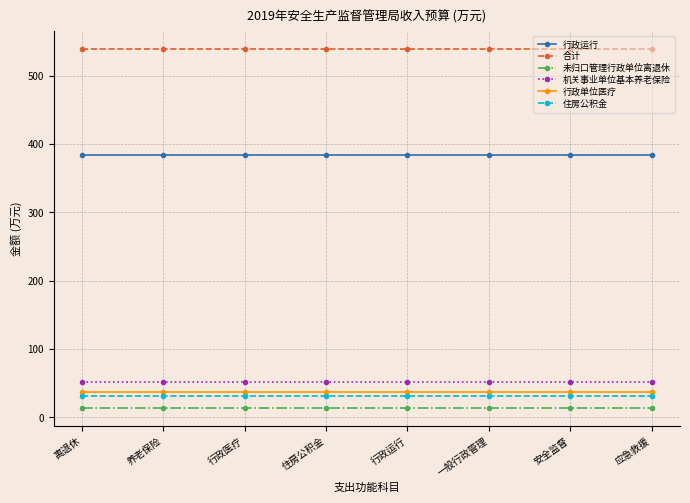

What position from the right is 离退休?

8